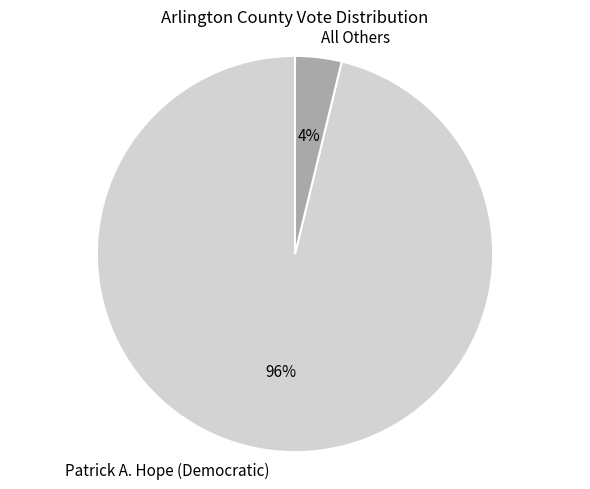

Between All Others and Patrick A. Hope (Democratic), which is larger?

Patrick A. Hope (Democratic)